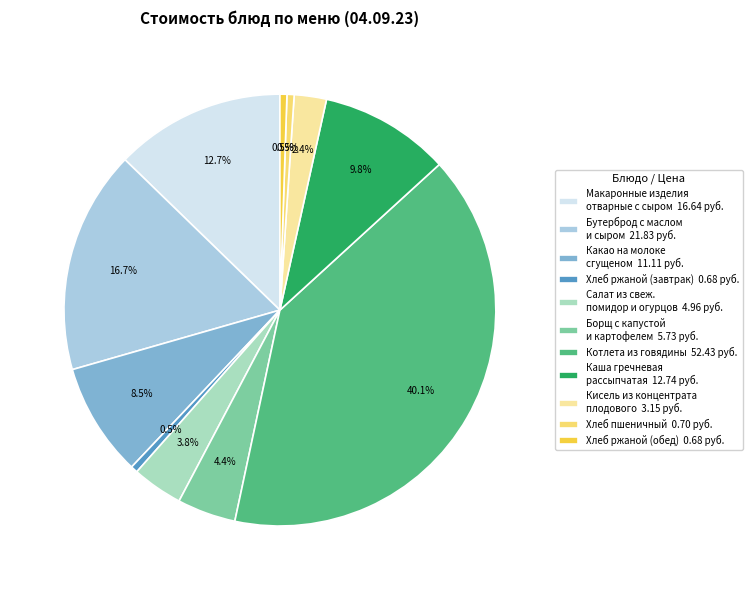

Count the number of slices in the pie.

11